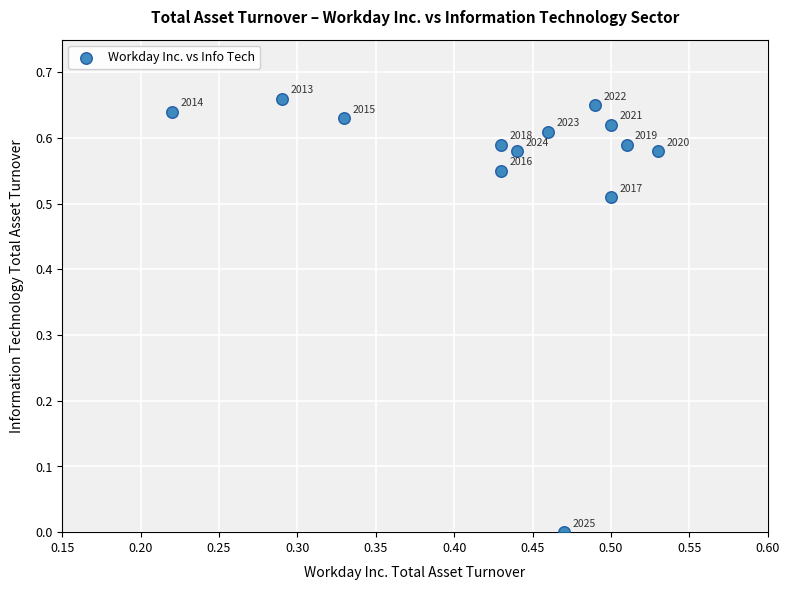

What is the range of X values (max minus min)?

0.3